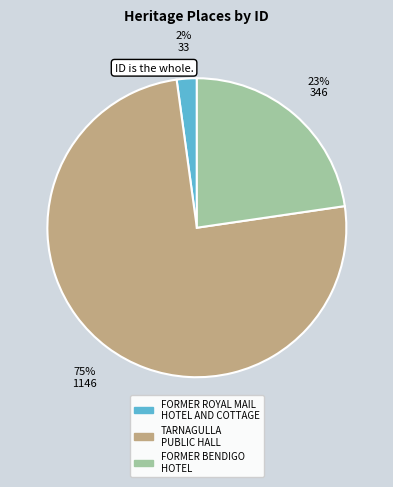

Does TARNAGULLA PUBLIC HALL represent more than half of the total?

Yes